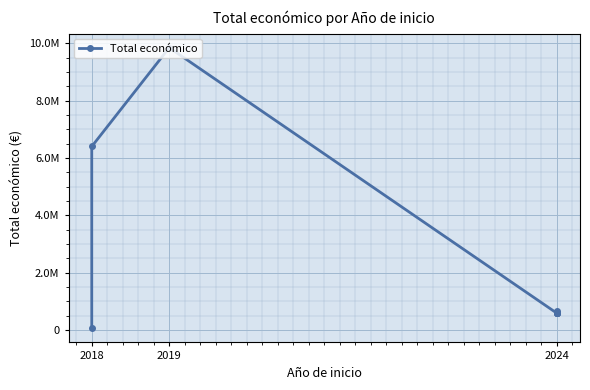

How many series are shown in this chart?

1